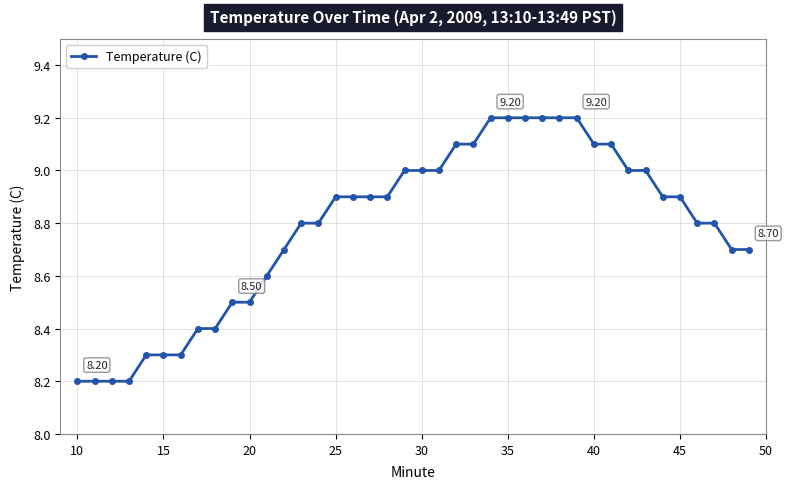

What is the average value?

8.8